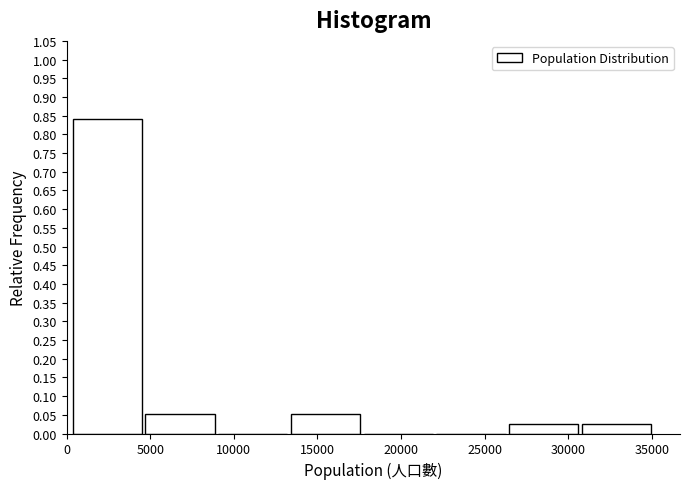

How tall is the bar that spans 13500 to 18000 on the x-axis? Neither the bar edges nor the heights are printed on the chart, so give them approximately, as read against the axes.

0.055